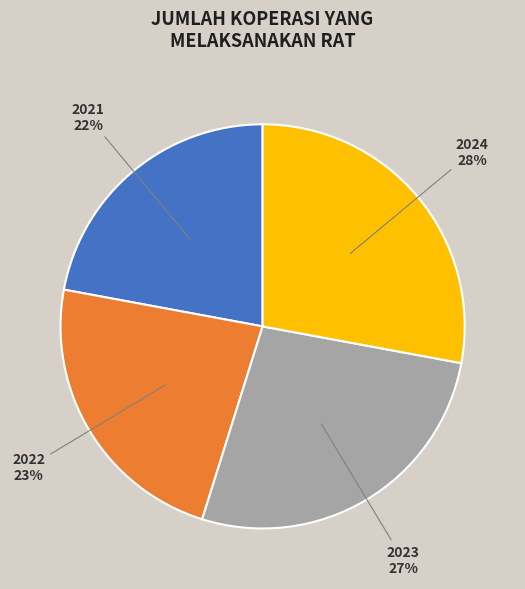

Is there a majority slice in this chart?

No